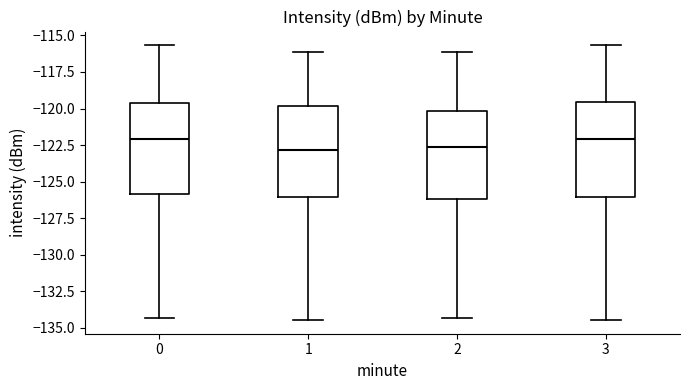

Reading left to right, transcribe this box plot: for each box, give where its median line is, the range the box spans, and where its two whiskers end, as read against the y-axis. The values are not printed on the chart, so give them approximately, as read against the axis.

0: median -122.0, box -126.0 to -119.5, whiskers -134.5 to -115.5
1: median -123.0, box -126.0 to -120.0, whiskers -134.5 to -116.0
2: median -122.5, box -126.0 to -120.0, whiskers -134.5 to -116.0
3: median -122.0, box -126.0 to -119.5, whiskers -134.5 to -115.5